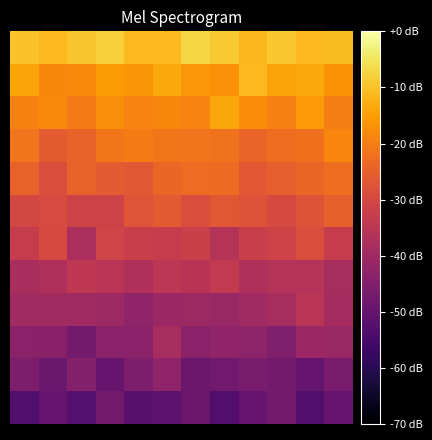

Count the number of categories in the chart.

12